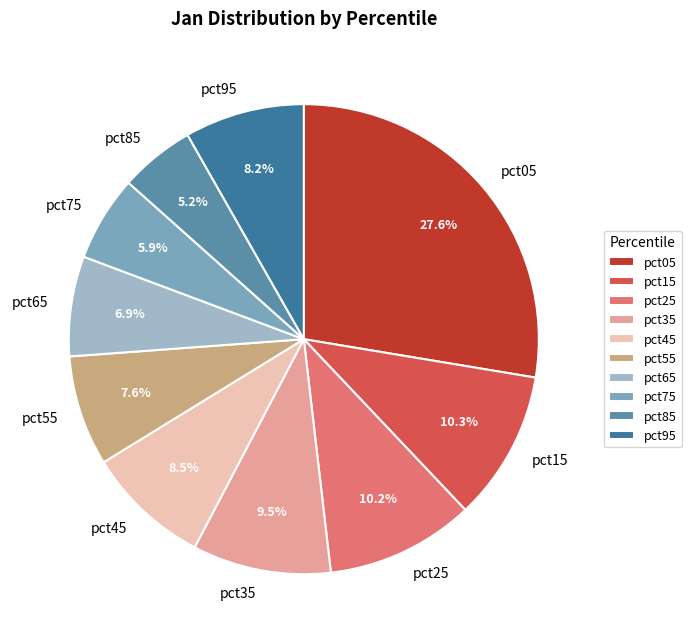

To the nearest percent, what portion does pct85 represent?

5%